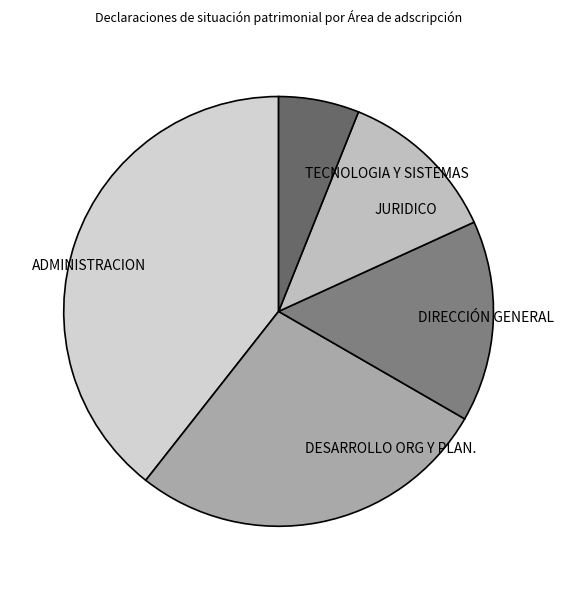

Rank the categories by value from lowest to highest.

TECNOLOGIA Y SISTEMAS, JURIDICO, DIRECCIÓN GENERAL, DESARROLLO ORG Y PLAN., ADMINISTRACION